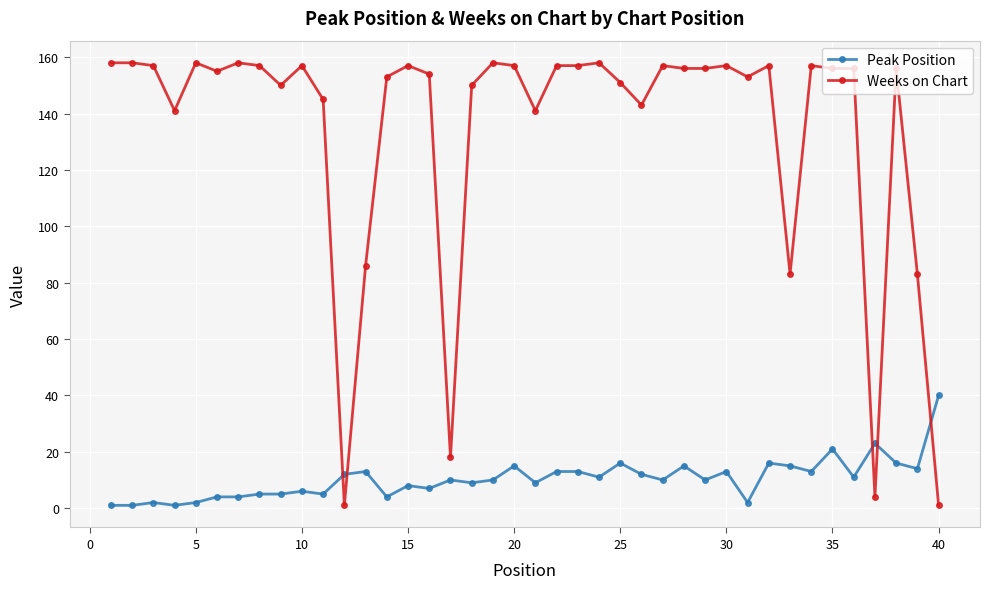

List the series in order of their overall mean, highest first.

Weeks on Chart, Peak Position